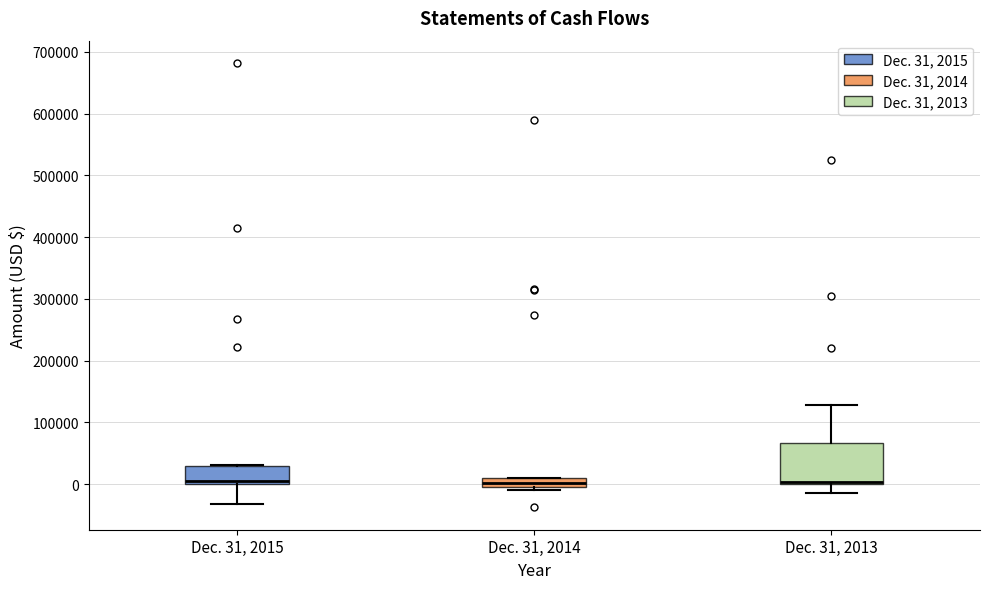

Where is the lower edge of the box for Dec. 31, 2013 on the y-axis? The values are not printed on the chart, so give them approximately, as read against the axis.

0